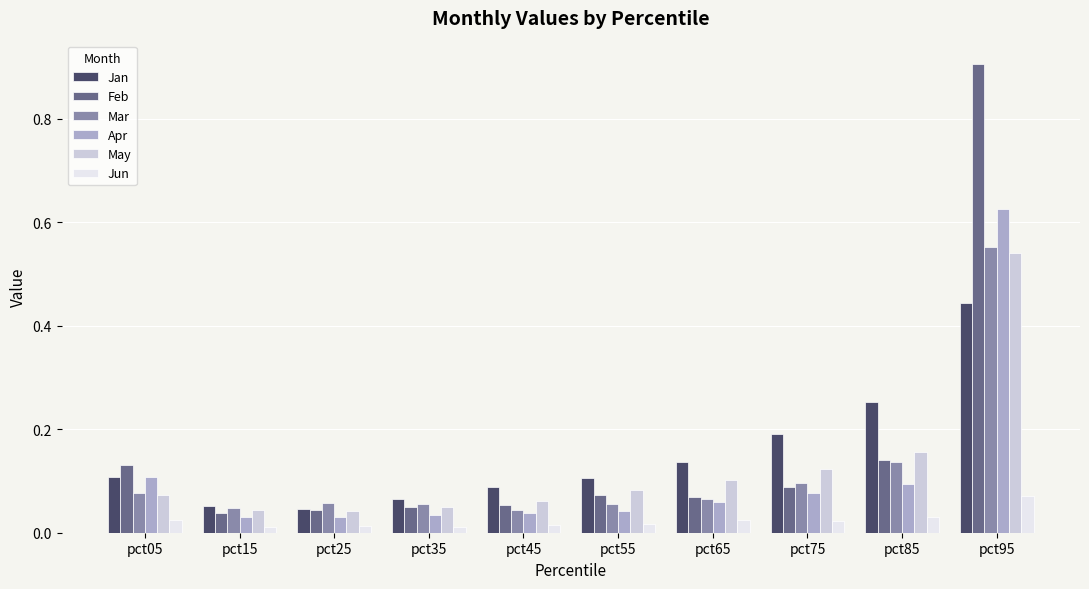

Which series has the widest spread of values?

Feb